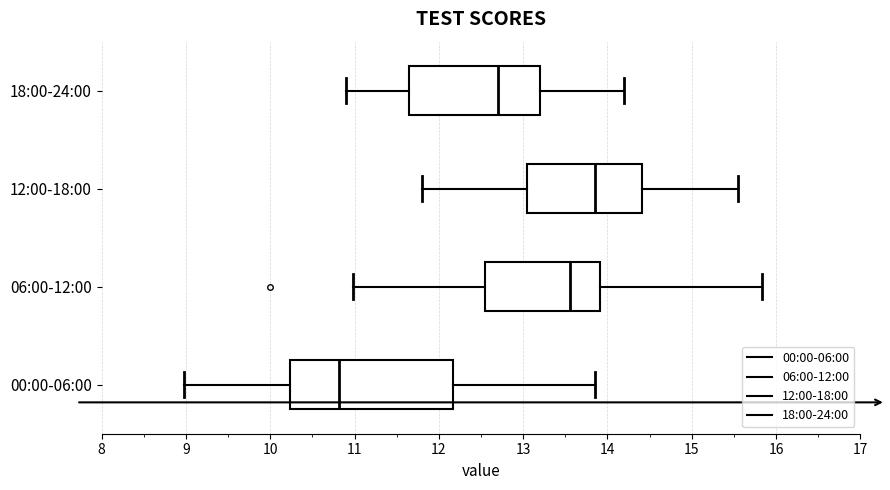

Where does the left whisker of the box for 00:00-06:00 end on the x-axis? The values are not printed on the chart, so give them approximately, as read against the axis.

9.0